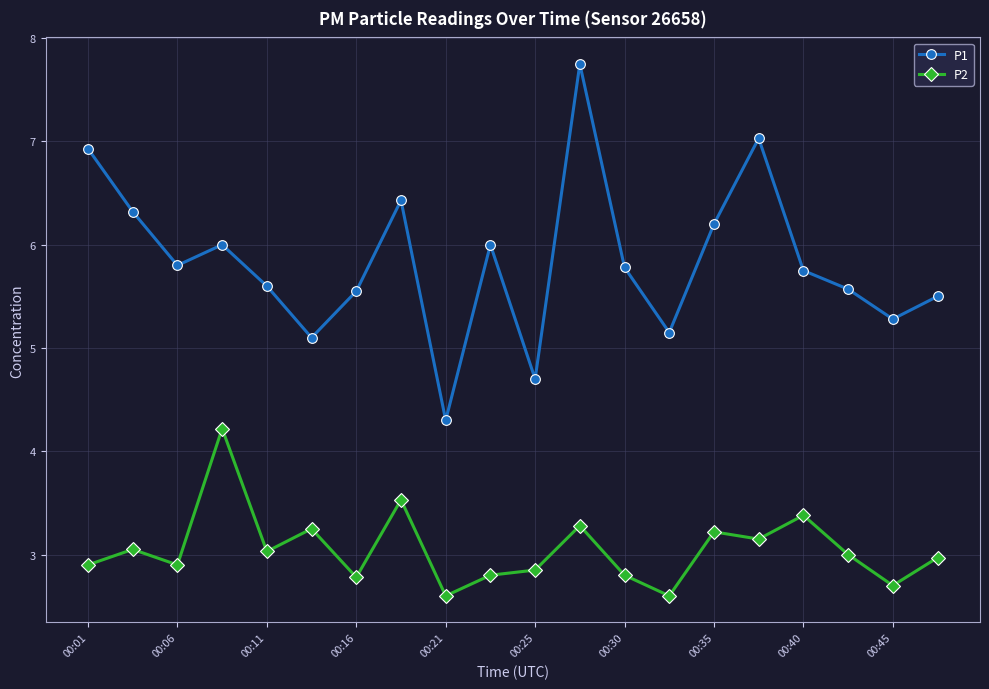

True or false: P2 and P1 intersect in this chart.

False